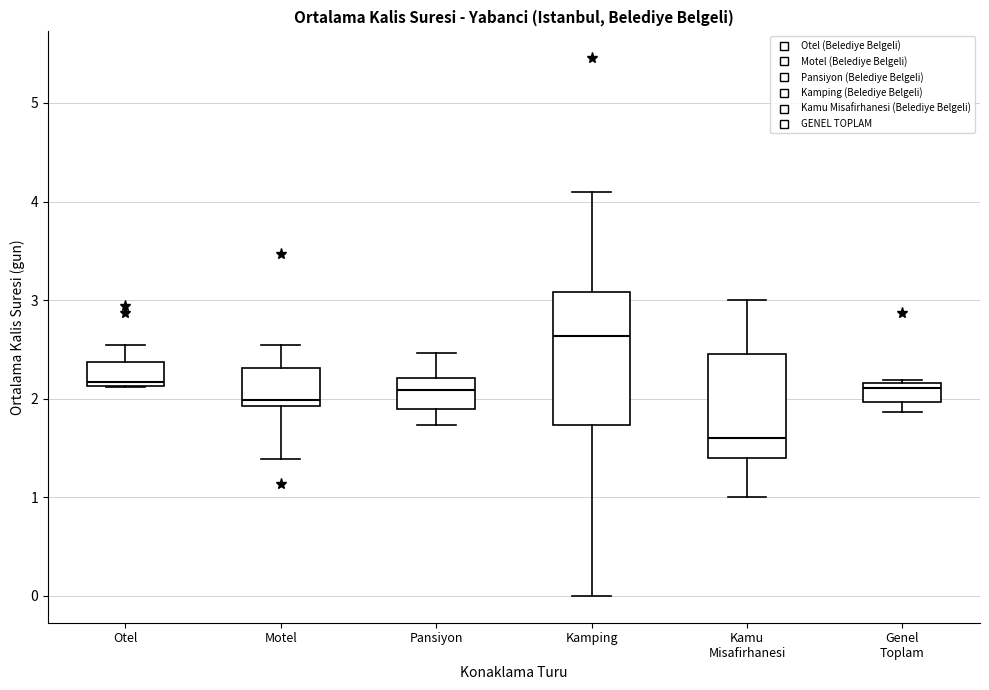

Which box is the tallest, from its lower edge to its upper edge?

Kamping